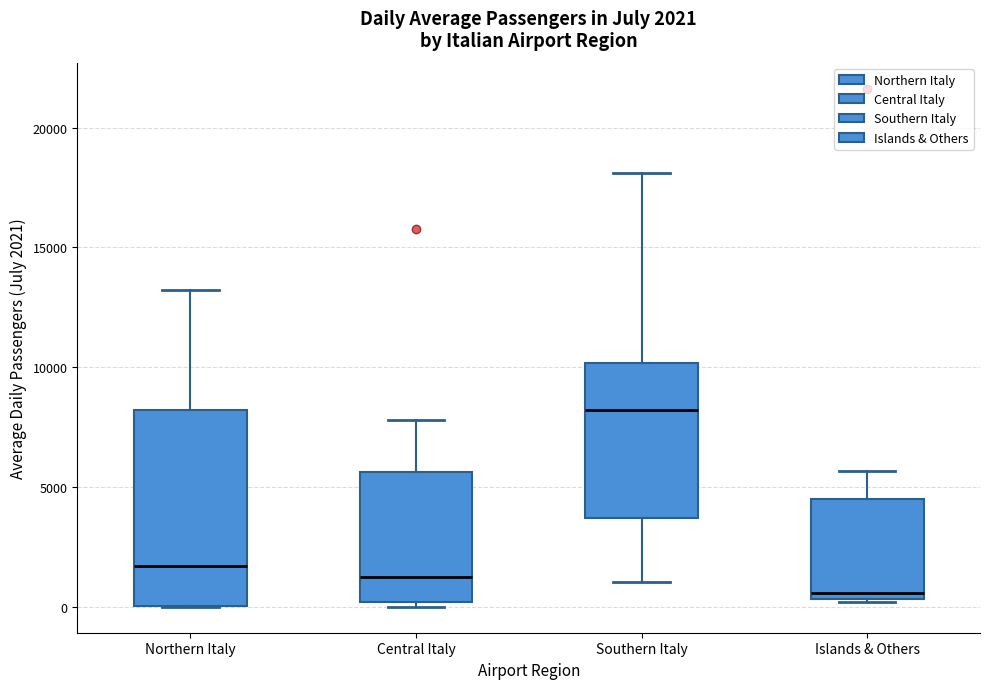

Which box is the tallest, from its lower edge to its upper edge?

Northern Italy